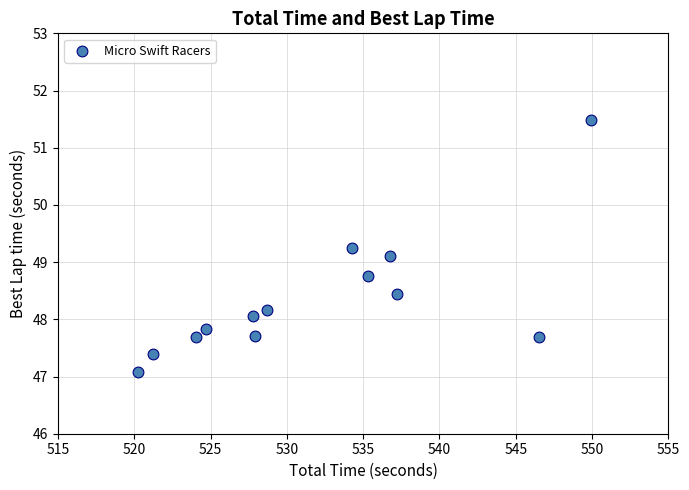

What is the range of X values (max minus min)?

29.7